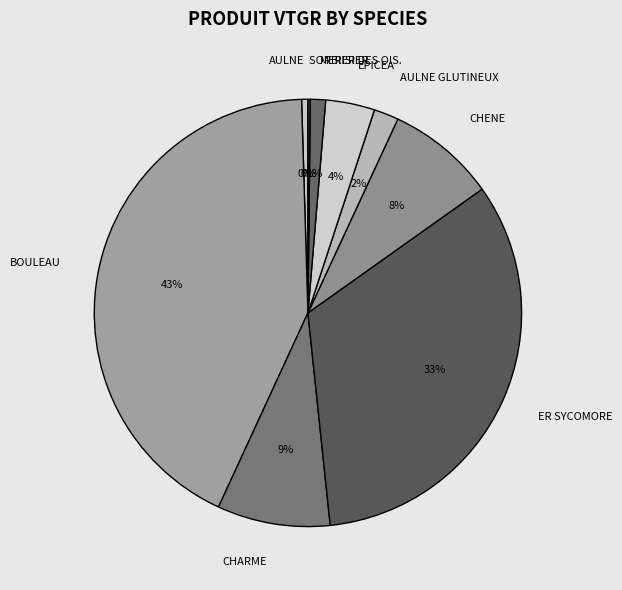

The AULNE GLUTINEUX slice represents 2% of the pie. True or false?

True